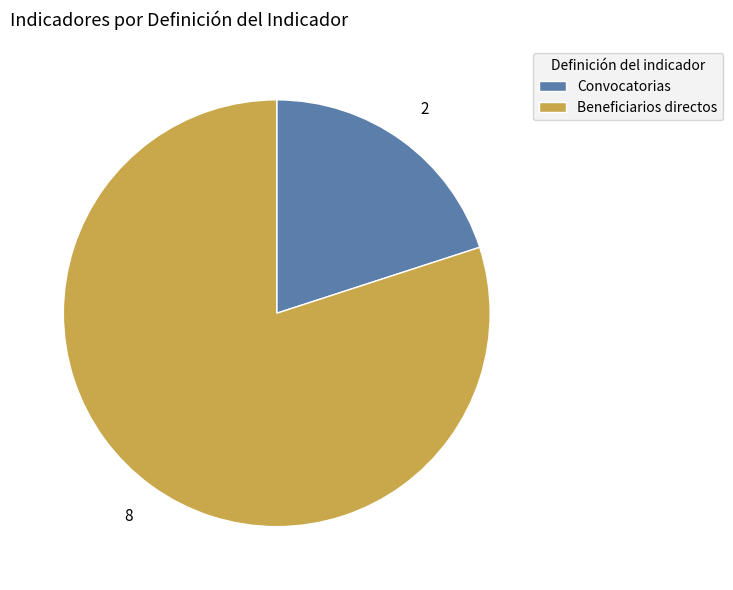

Between Beneficiarios directos and Convocatorias, which is larger?

Beneficiarios directos